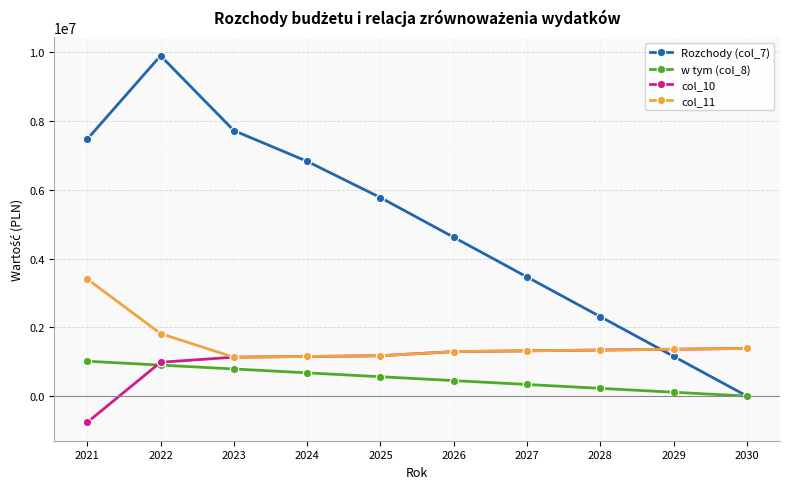

How many lines are shown in the chart?

4